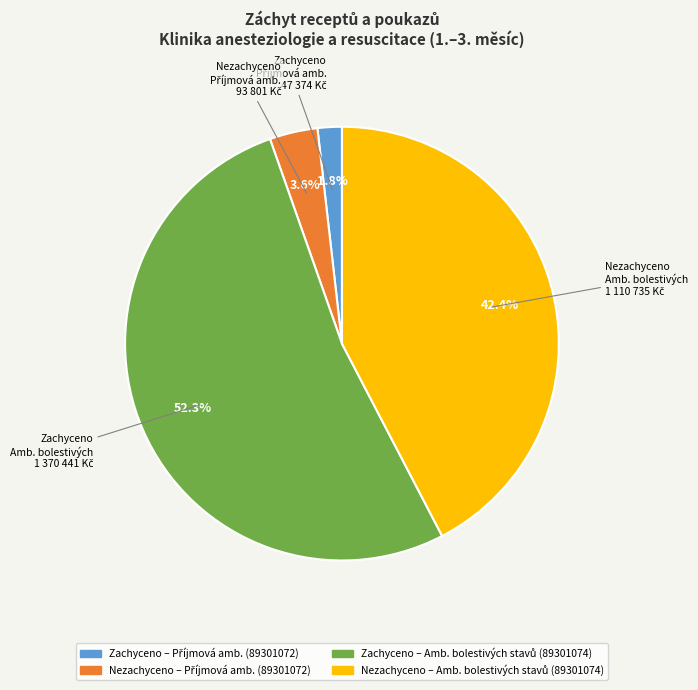

Does any single category account for the majority?

Yes